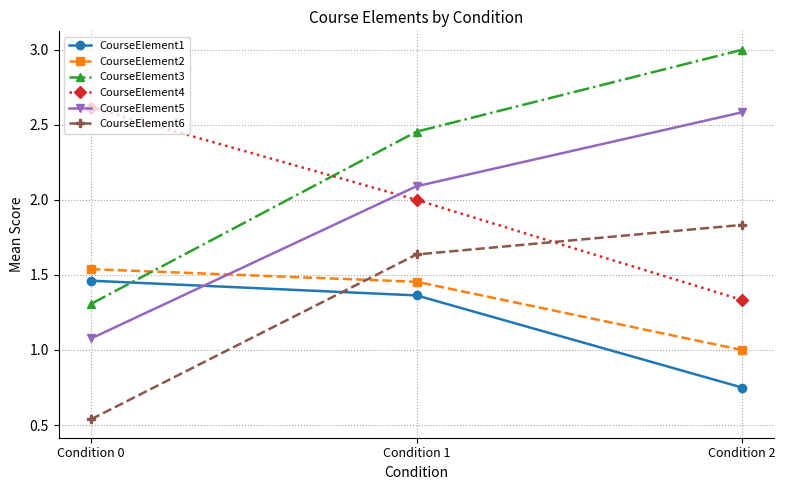

What is the maximum value for CourseElement4?

2.6